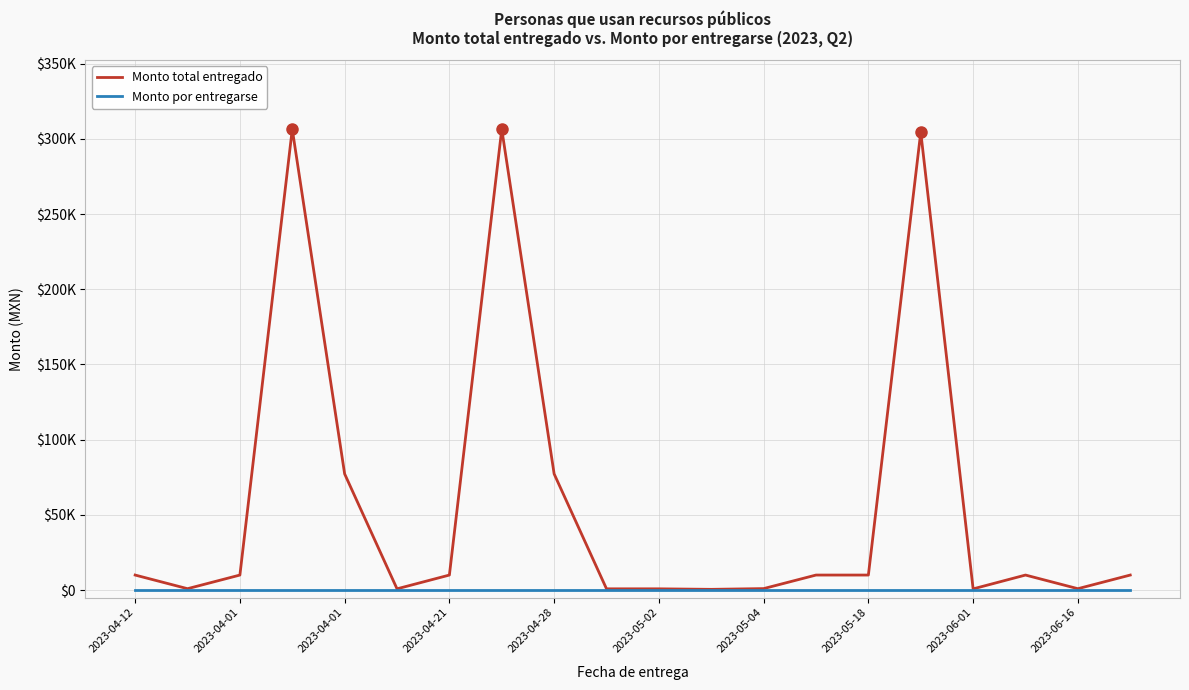

True or false: Monto total entregado and Monto por entregarse cross at least once.

False